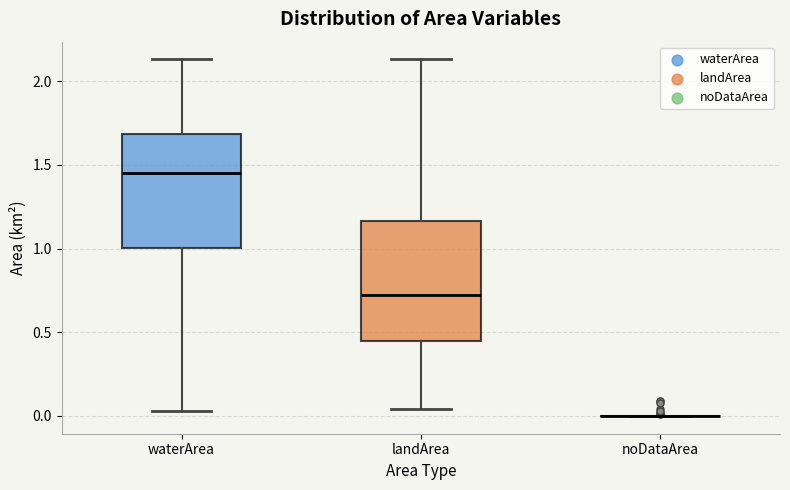

Where does the median line of the box for waterArea sit on the y-axis? The values are not printed on the chart, so give them approximately, as read against the axis.

1.45